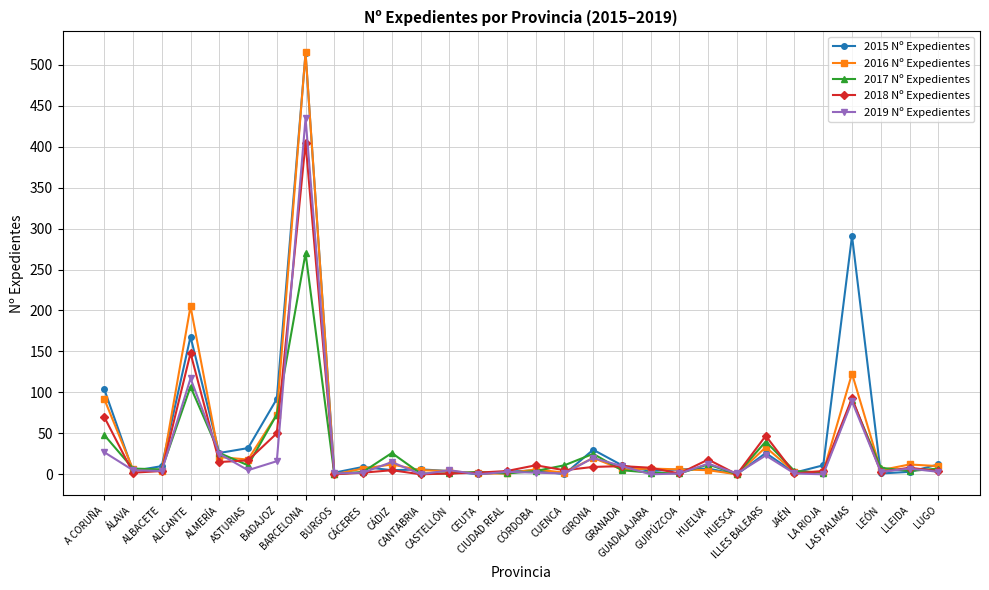

What is the label of the 3rd point from the right?

LEÓN